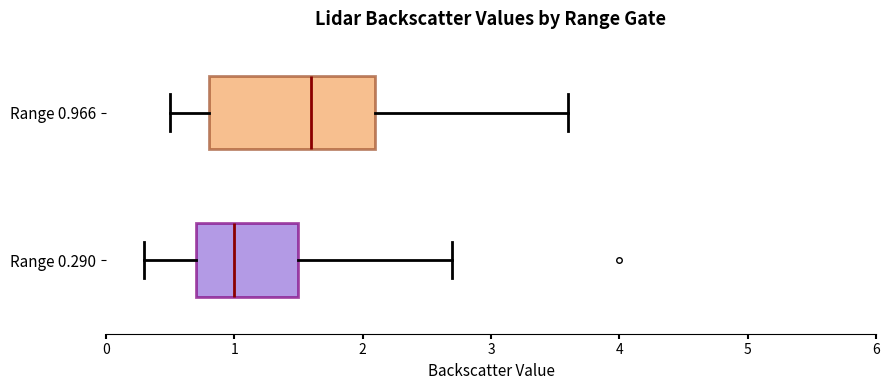

Which box's median line is the furthest to the left?

Range 0.290